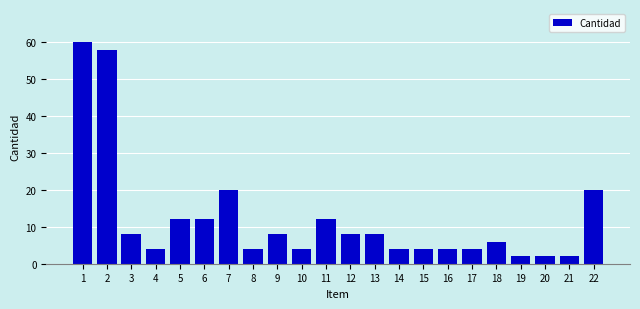

Reading left to right, extract all data points from this chart.

60	58	8	4	12	12	20	4	8	4	12	8	8	4	4	4	4	6	2	2	2	20